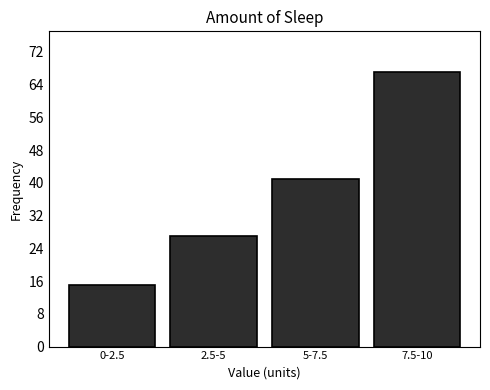

Reading right to left, extract all data points from this chart.

7.5-10=67	5-7.5=41	2.5-5=27	0-2.5=15